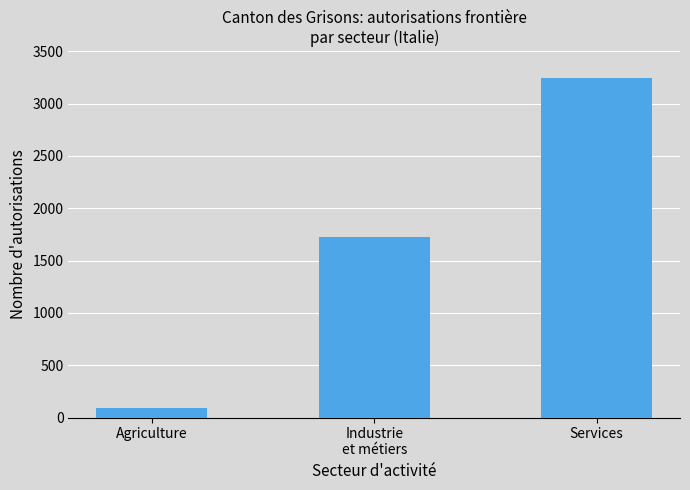

What is the change in value from Agriculture to Services?

+3150